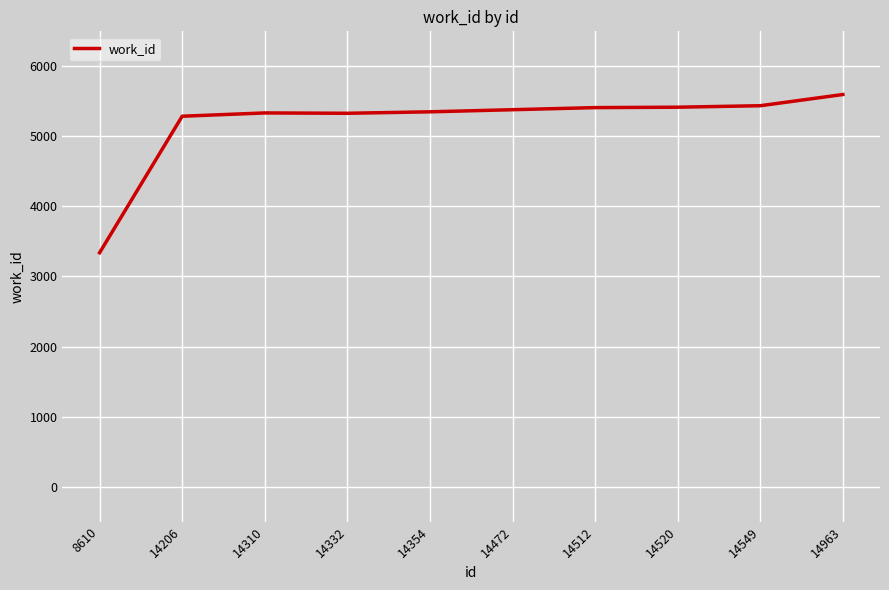

Is it true that the value at 14963 is 5598?

True